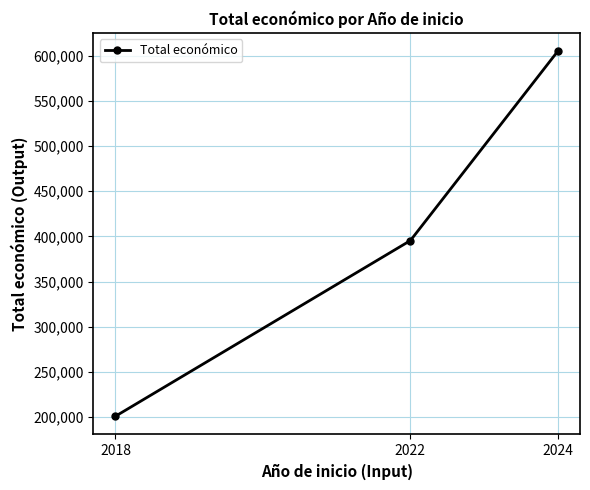

Approximately how many times larger is the value at 2018 compared to 2022?

0.5